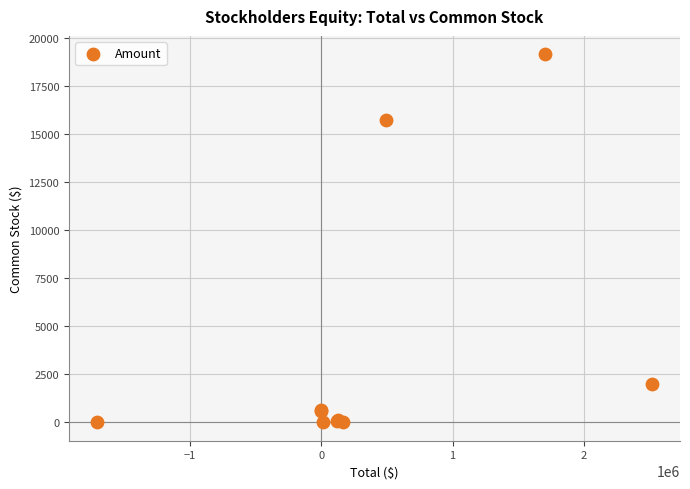

What Y value in the scatter plot is closest to 9584?

15754